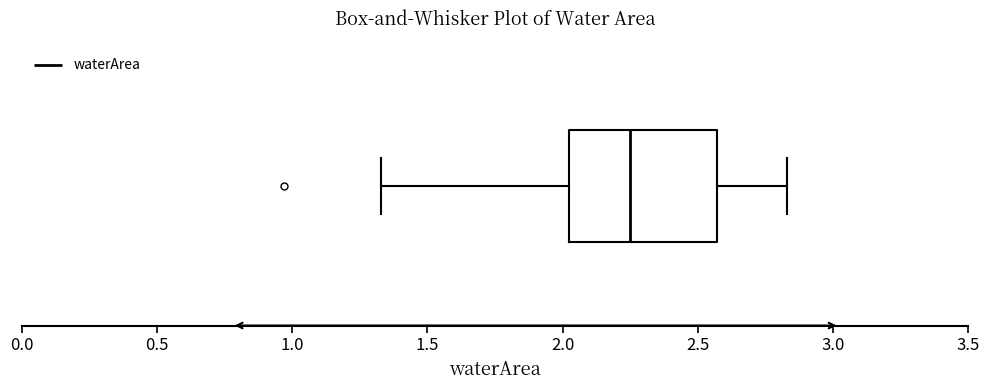

Transcribe this box plot: give where the median line is, the range the box spans, and where the two whiskers end, as read against the x-axis. The values are not printed on the chart, so give them approximately, as read against the axis.

median 2.25, box 2.05 to 2.55, whiskers 1.35 to 2.85